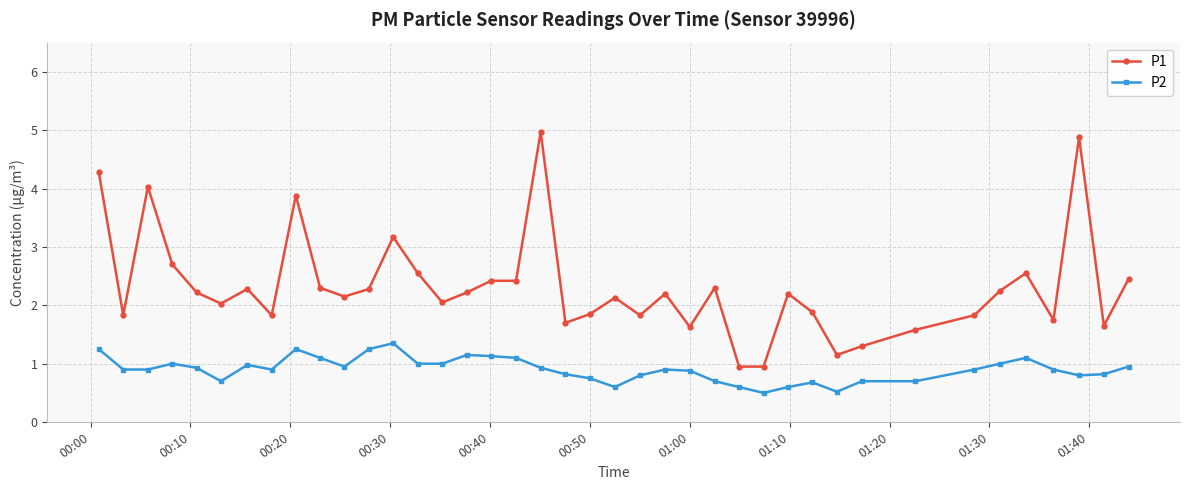

True or false: P1 and P2 cross at least once.

False